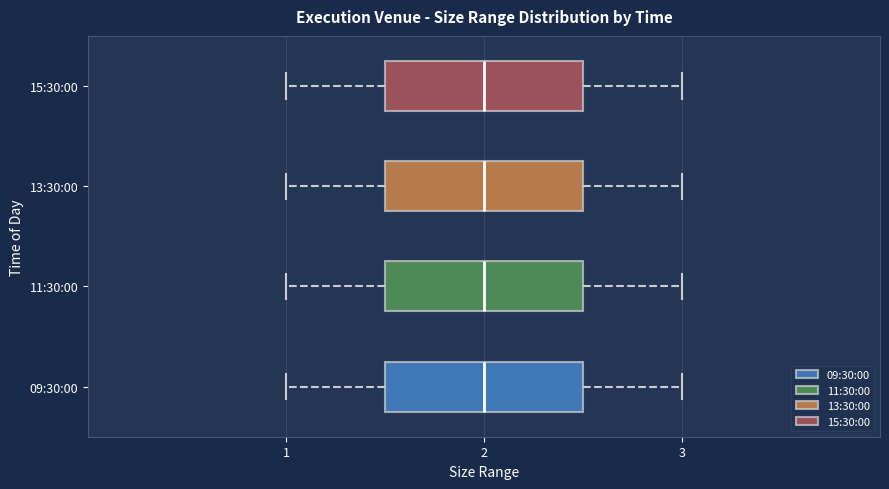

Reading bottom to top, transcribe this box plot: for each box, give where its median line is, the range the box spans, and where its two whiskers end, as read against the x-axis. The values are not printed on the chart, so give them approximately, as read against the axis.

09:30:00: median 2.0, box 1.5 to 2.5, whiskers 1.0 to 3.0
11:30:00: median 2.0, box 1.5 to 2.5, whiskers 1.0 to 3.0
13:30:00: median 2.0, box 1.5 to 2.5, whiskers 1.0 to 3.0
15:30:00: median 2.0, box 1.5 to 2.5, whiskers 1.0 to 3.0